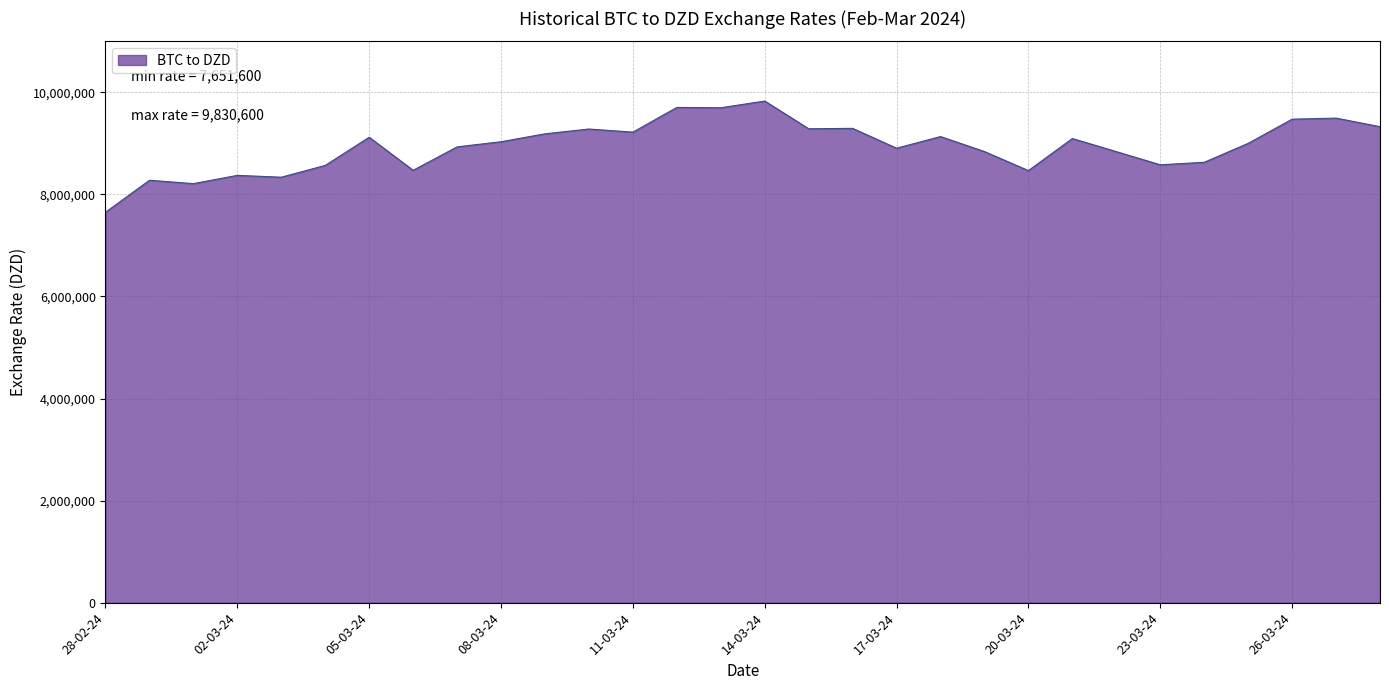

What is the difference between the maximum and minimum values?

2179000